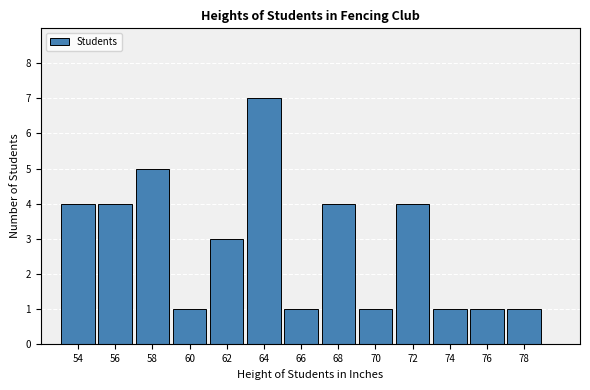

Reading right to left, list all the values displayed in this chart.

78=1	76=1	74=1	72=4	70=1	68=4	66=1	64=7	62=3	60=1	58=5	56=4	54=4